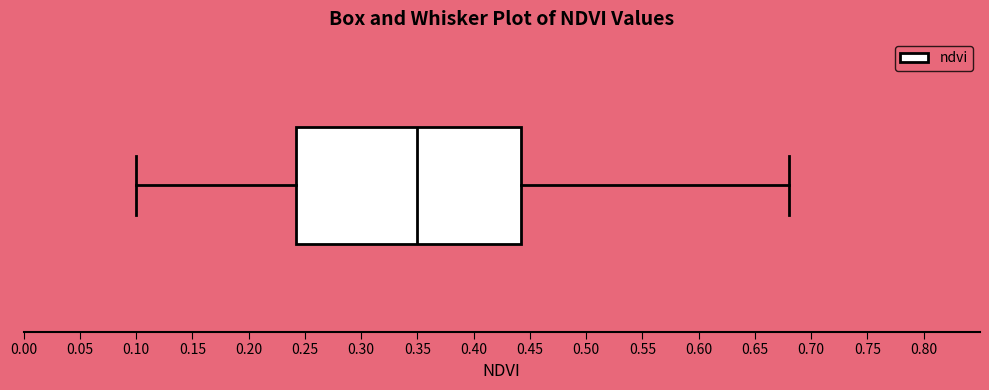

Transcribe this box plot: give where the median line is, the range the box spans, and where the two whiskers end, as read against the x-axis. The values are not printed on the chart, so give them approximately, as read against the axis.

median 0.350, box 0.245 to 0.445, whiskers 0.100 to 0.680